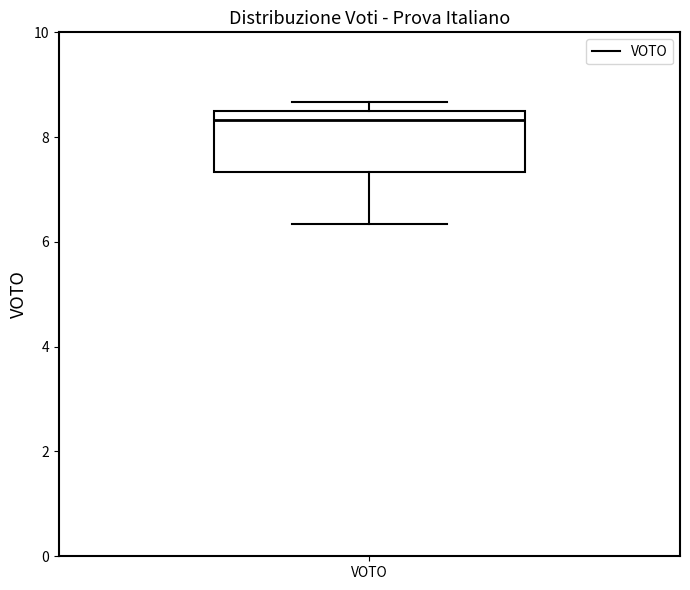

Transcribe this box plot: give where the median line is, the range the box spans, and where the two whiskers end, as read against the y-axis. The values are not printed on the chart, so give them approximately, as read against the axis.

median 8.4, box 7.4 to 8.6, whiskers 6.4 to 8.6 (just above the box's upper edge)